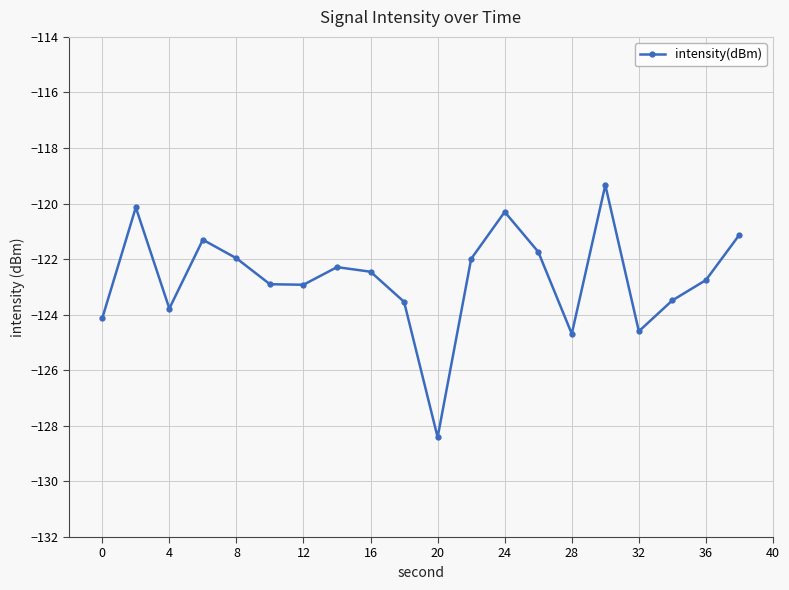

What is the greatest value displayed?

-119.3